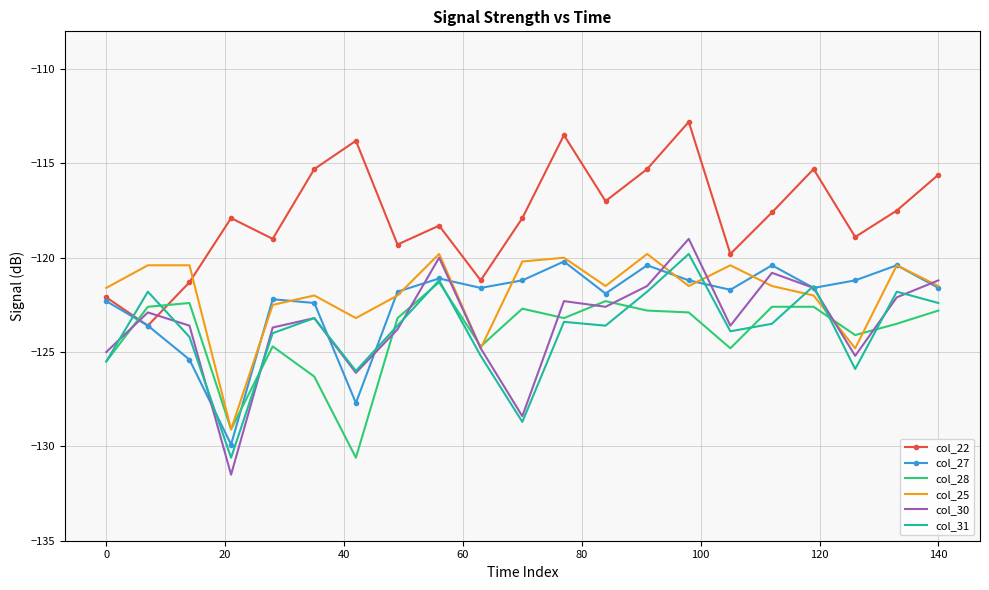

What is the minimum value shown in the chart?

-131.5